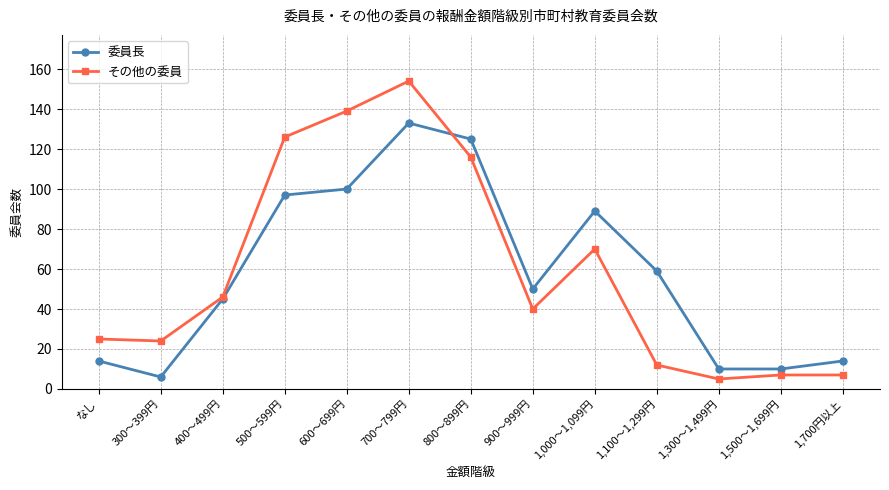

Between 300～399円 and 400～499円, which series saw the biggest shift?

委員長